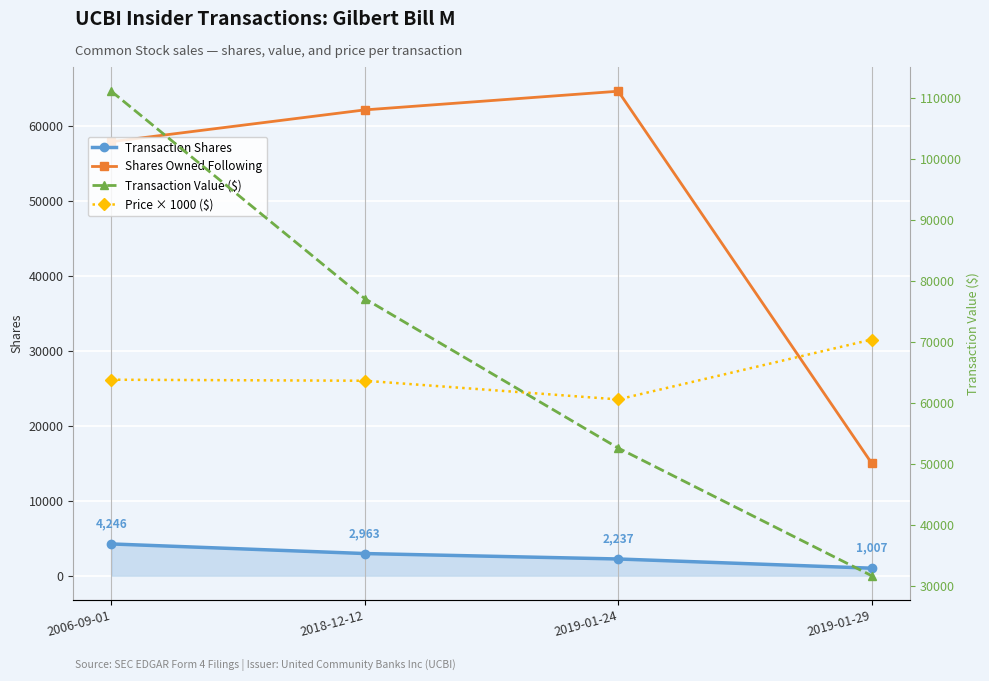

How many values in the Shares Owned Following series are below 62193?

2